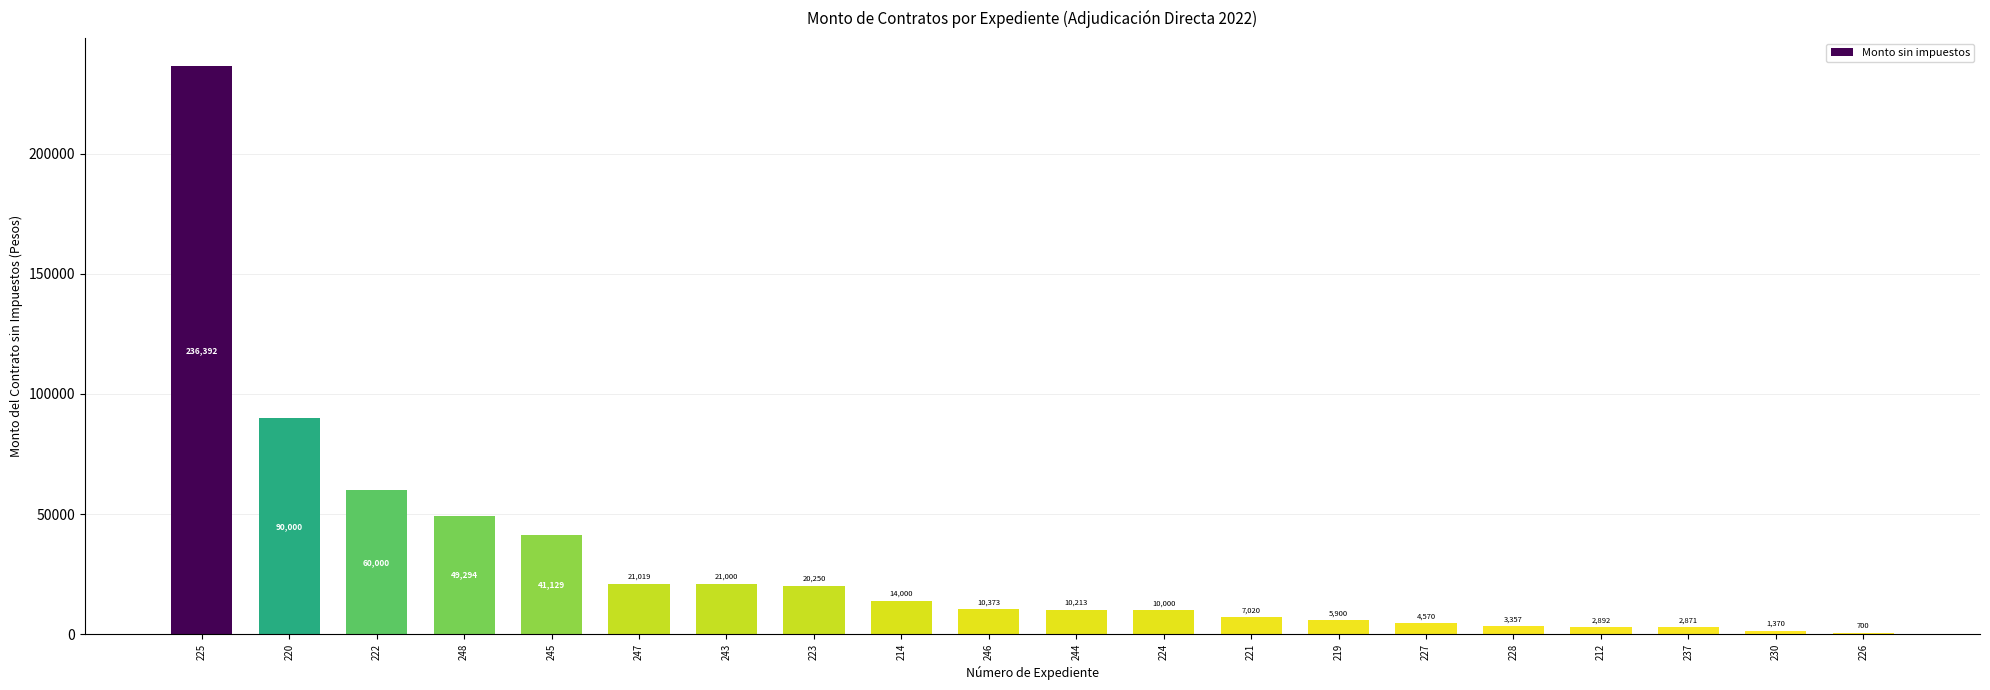

Which has a higher value, 212 or 223?

223